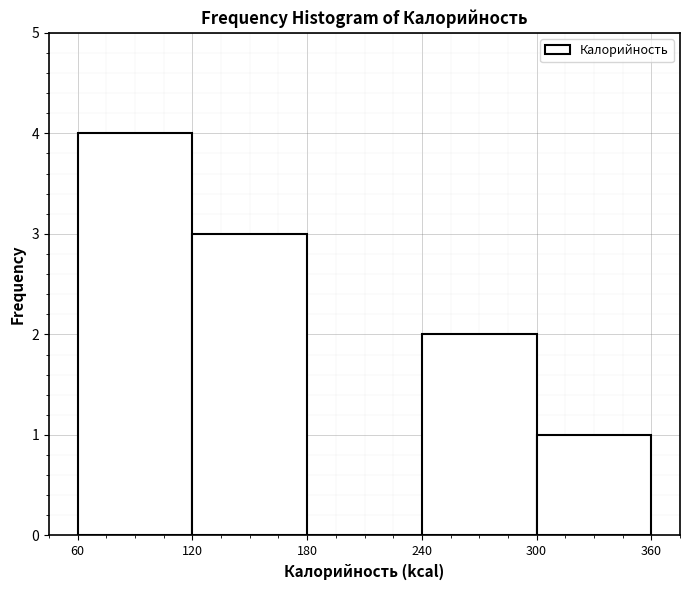

Over which range of the x-axis is the bar tallest?

60 to 120